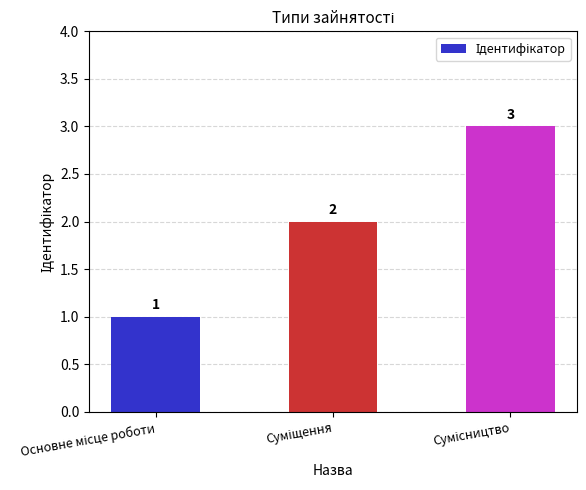

Count the values in the range 1 to 3.

3